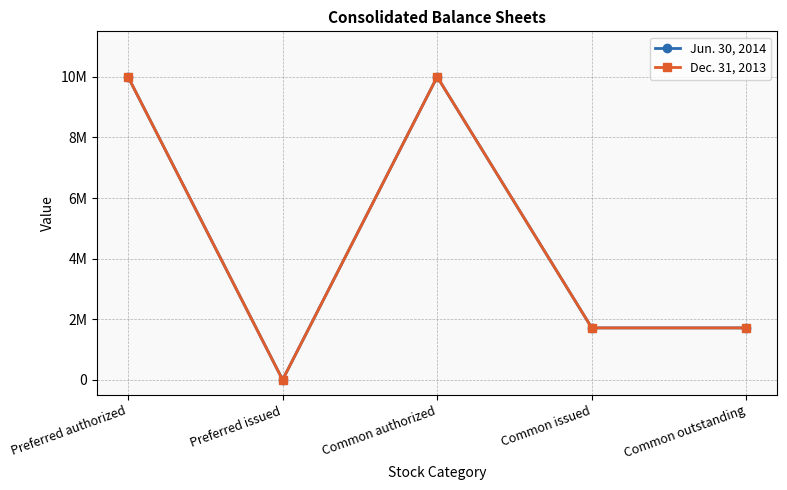

Between Preferred authorized and Common issued, which series saw the biggest shift?

Jun. 30, 2014